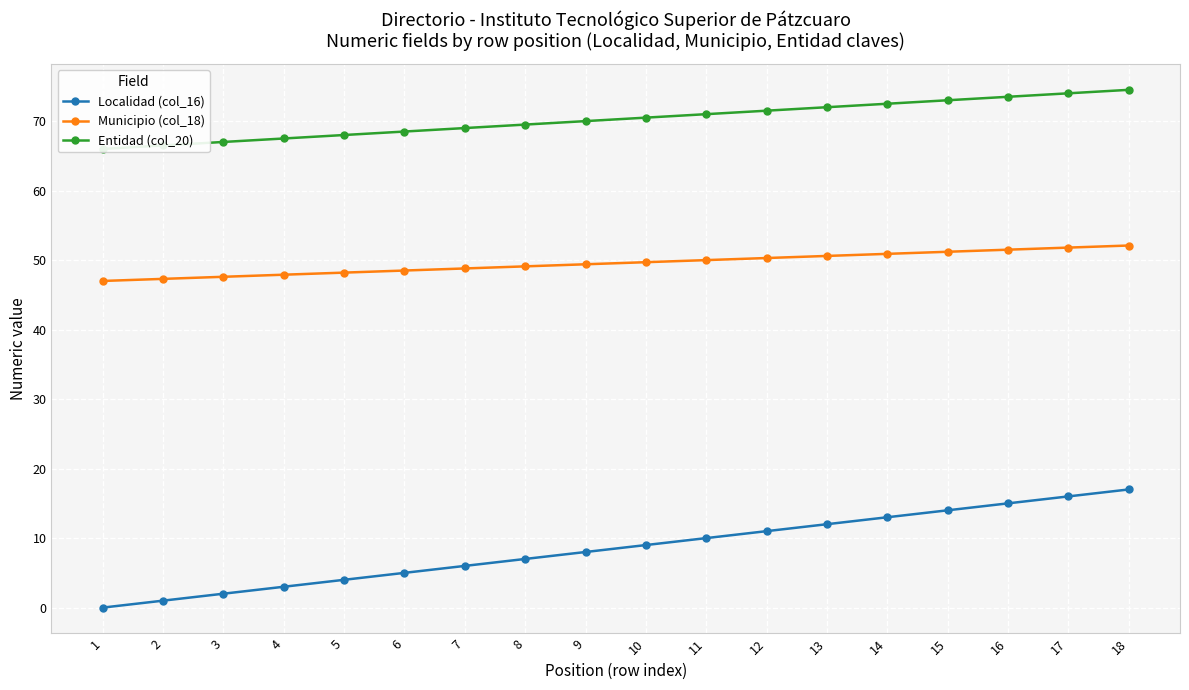

Which series has the largest total across all categories?

Entidad (col_20)